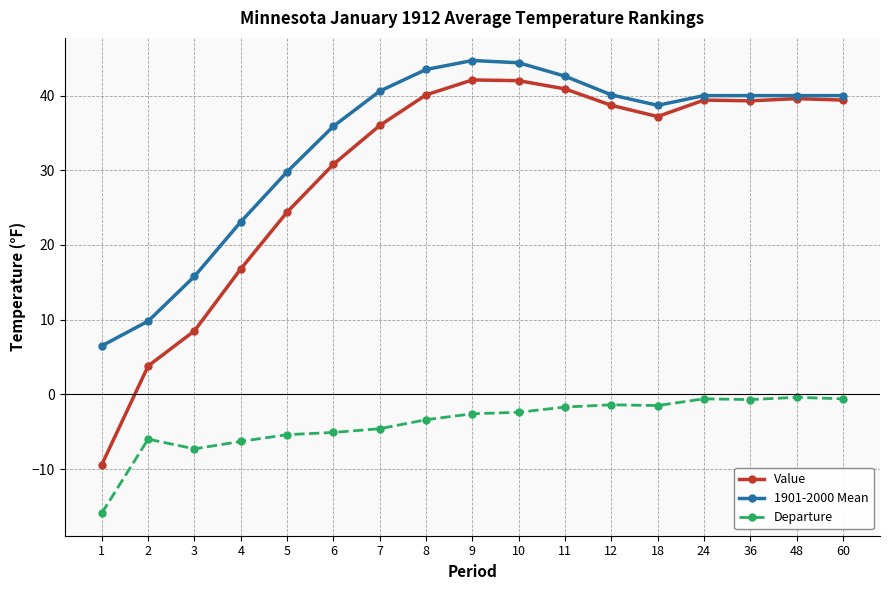

True or false: Departure has more than 1 interior local peaks.

True